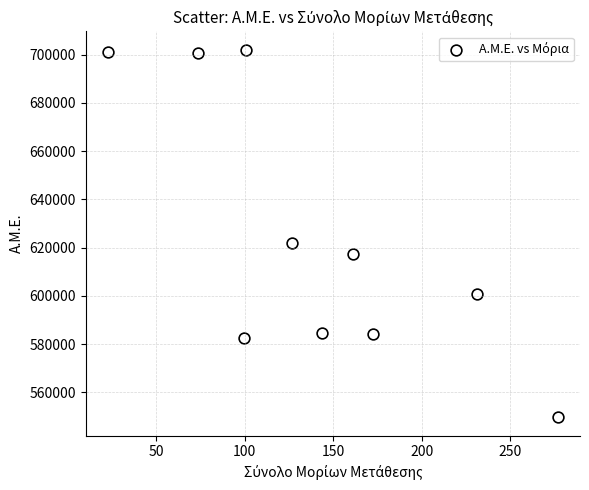

What is the average Y value?

624466